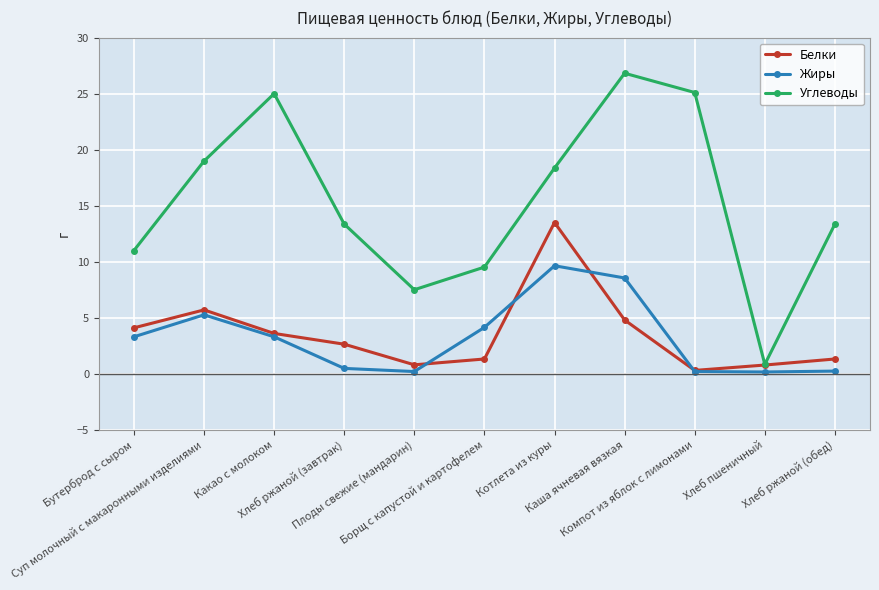

At how many categories does at least one series exceed 1?

10